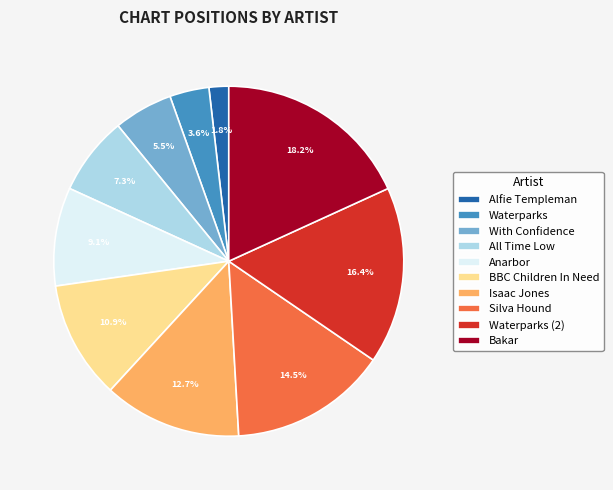

What portion of the pie excludes Bakar?

81.8%